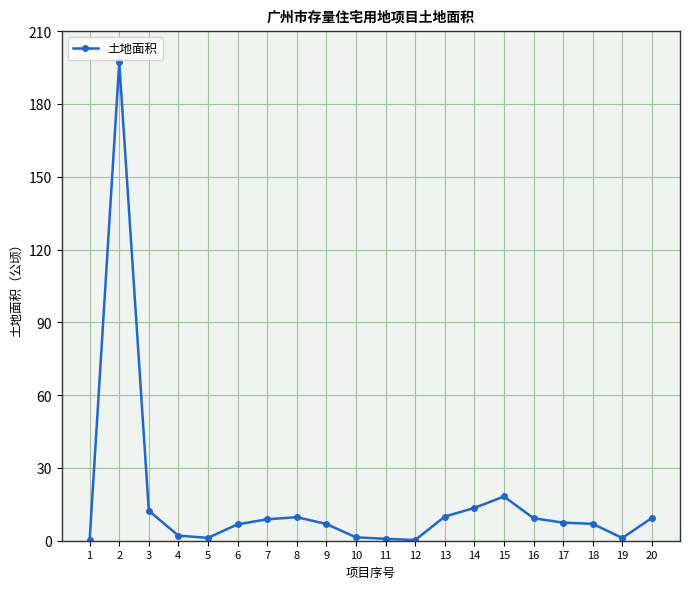

True or false: there are more than 0 points higher than both neighbors.

True